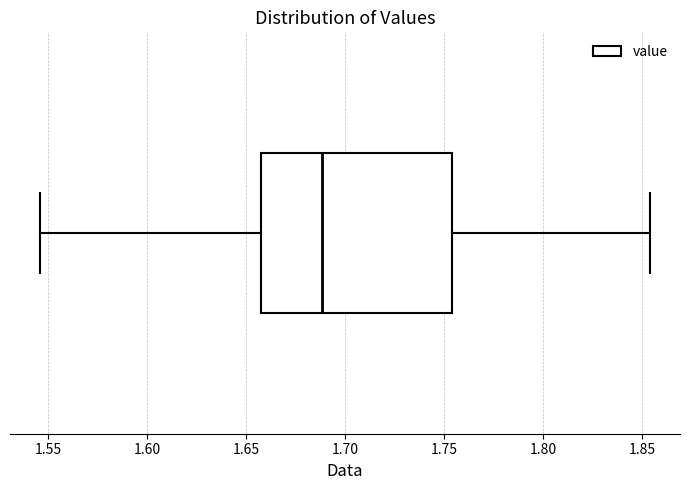

Transcribe this box plot: give where the median line is, the range the box spans, and where the two whiskers end, as read against the x-axis. The values are not printed on the chart, so give them approximately, as read against the axis.

median 1.690, box 1.660 to 1.755, whiskers 1.545 to 1.855